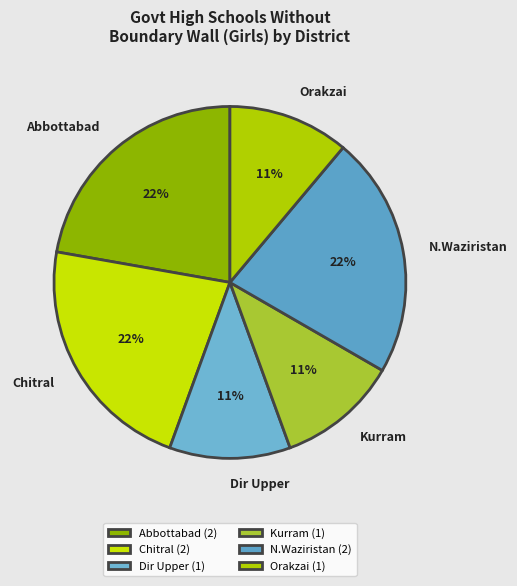

How many slices are in this pie chart?

6